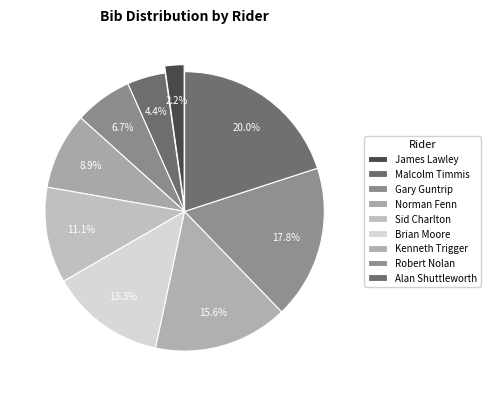

How many segments does this pie chart have?

9